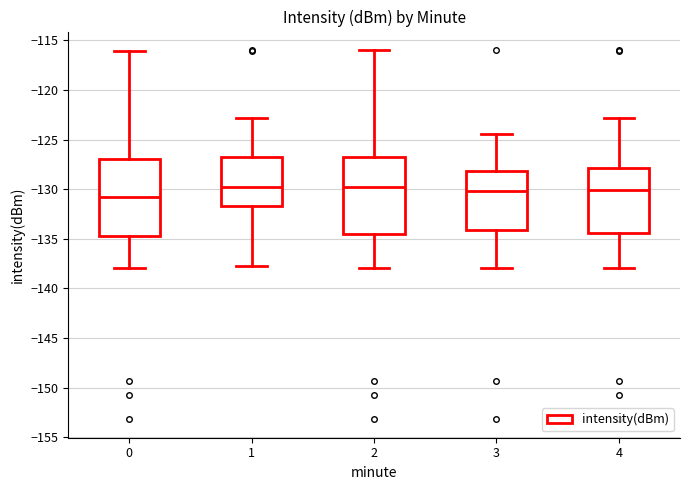

Reading left to right, transcribe this box plot: for each box, give where its median line is, the range the box spans, and where its two whiskers end, as read against the y-axis. The values are not printed on the chart, so give them approximately, as read against the axis.

0: median -131.0, box -134.5 to -127.0, whiskers -138.0 to -116.0
1: median -130.0, box -131.5 to -126.5, whiskers -137.5 to -123.0
2: median -130.0, box -134.5 to -126.5, whiskers -138.0 to -116.0
3: median -130.0, box -134.0 to -128.0, whiskers -138.0 to -124.5
4: median -130.0, box -134.5 to -128.0, whiskers -138.0 to -123.0